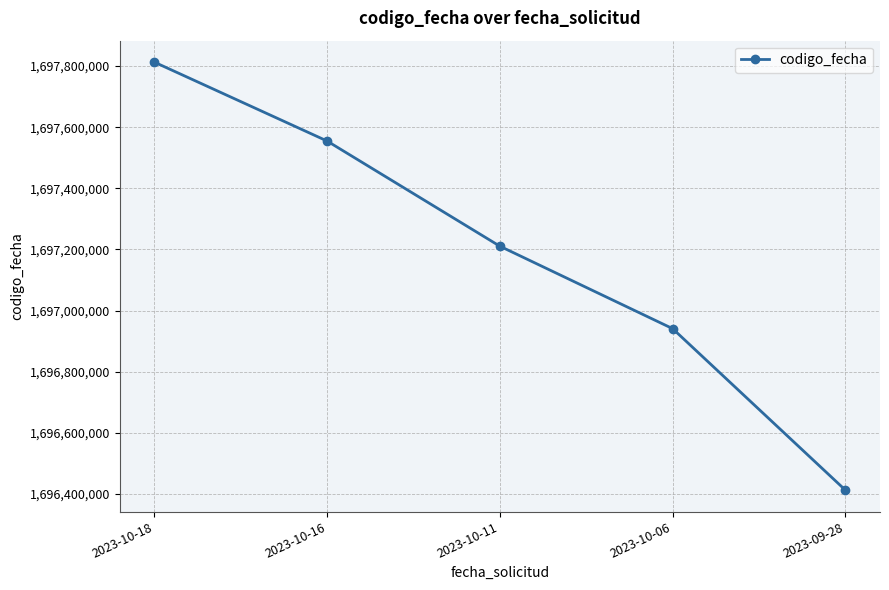

What is the sum of all values?

8485932170